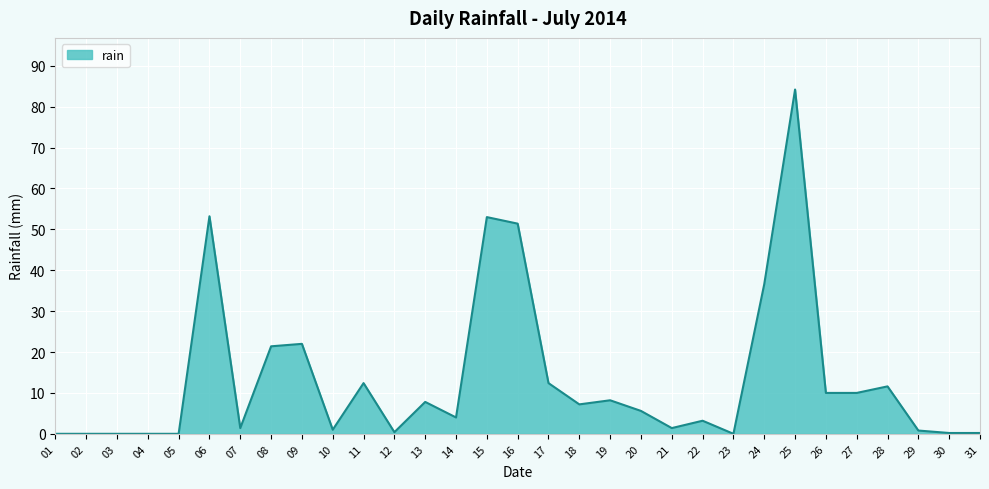

What is the difference between the maximum and minimum values?

84.2